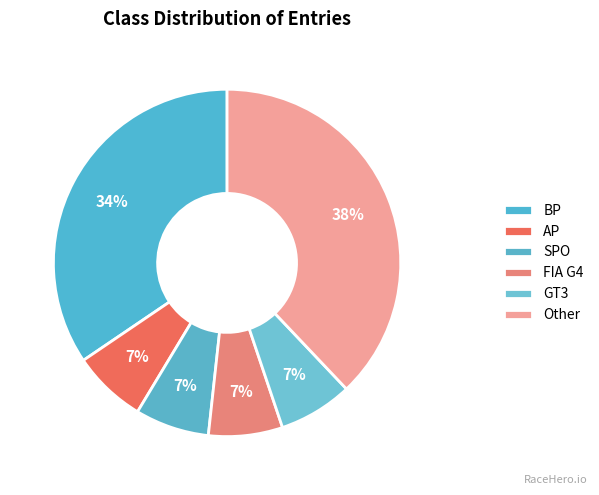

How many segments does this pie chart have?

6